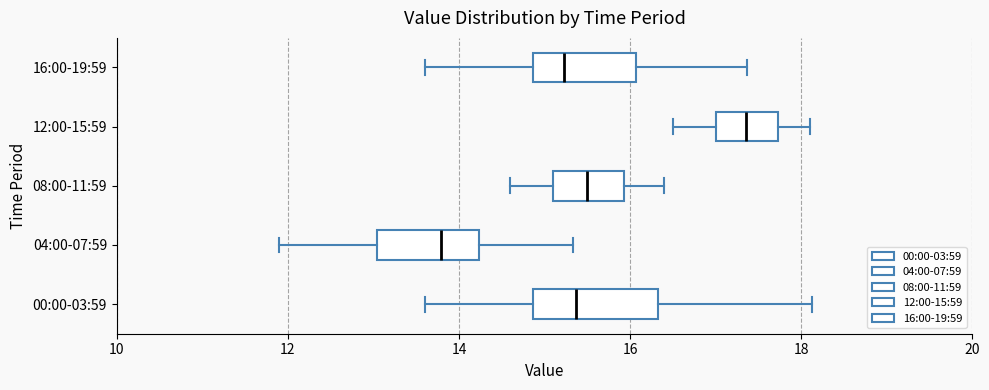

Reading bottom to top, read every box against the x-axis: the position of its median line, the range the box covers, and the ends of its whiskers. The values are not printed on the chart, so give them approximately, as read against the axis.

00:00-03:59: median 15.4, box 14.8 to 16.4, whiskers 13.6 to 18.2
04:00-07:59: median 13.8, box 13.0 to 14.2, whiskers 12.0 to 15.4
08:00-11:59: median 15.6, box 15.2 to 16.0, whiskers 14.6 to 16.4
12:00-15:59: median 17.4, box 17.0 to 17.8, whiskers 16.6 to 18.2
16:00-19:59: median 15.2, box 14.8 to 16.0, whiskers 13.6 to 17.4